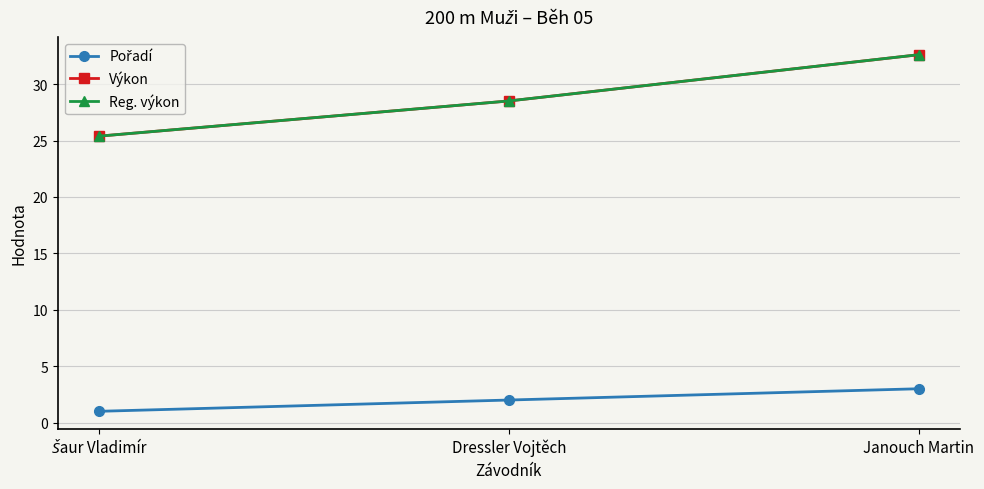

What are all the series names shown in the legend?

Pořadí, Výkon, Reg. výkon